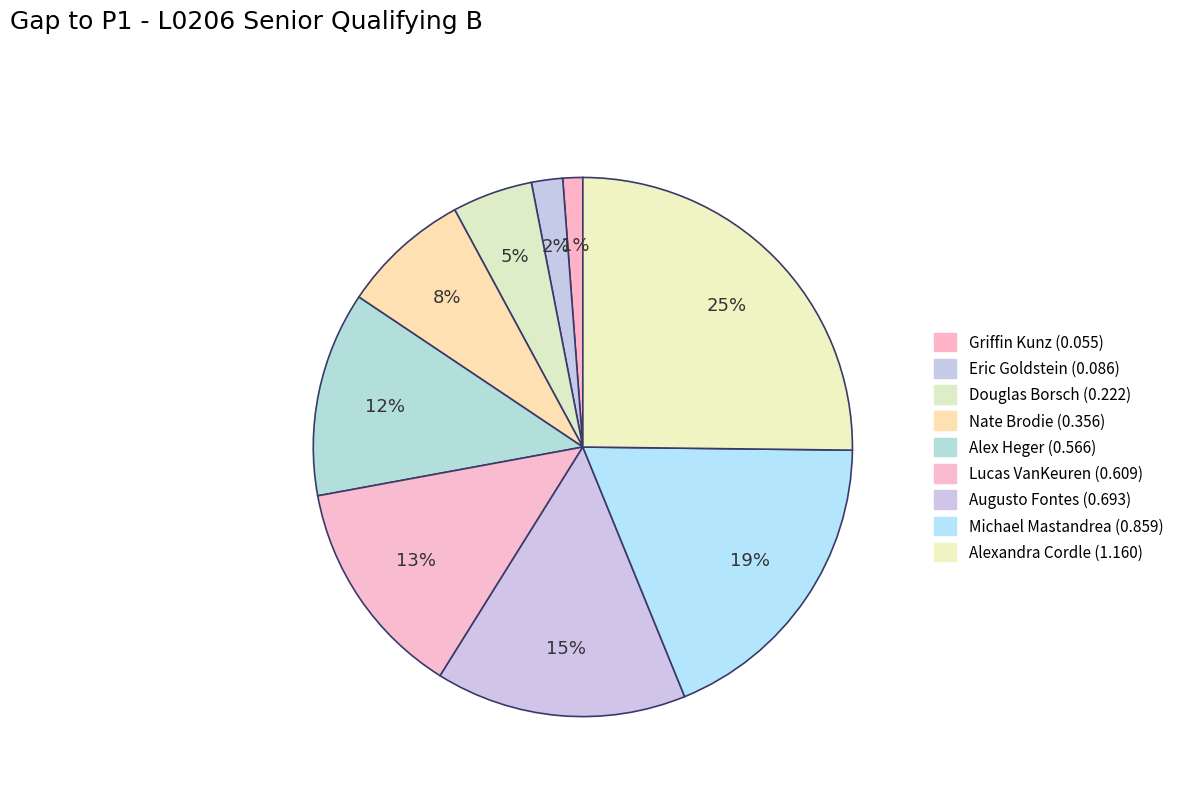

Count the number of slices in the pie.

9